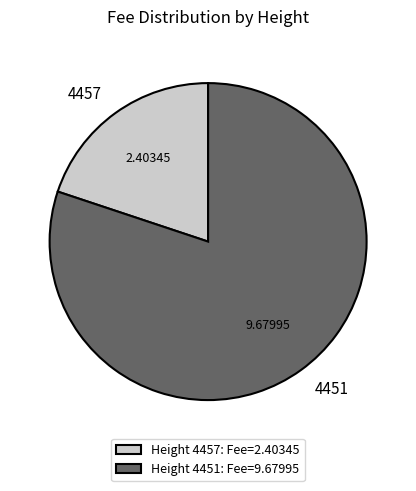

Between 4457 and 4451, which is larger?

4451